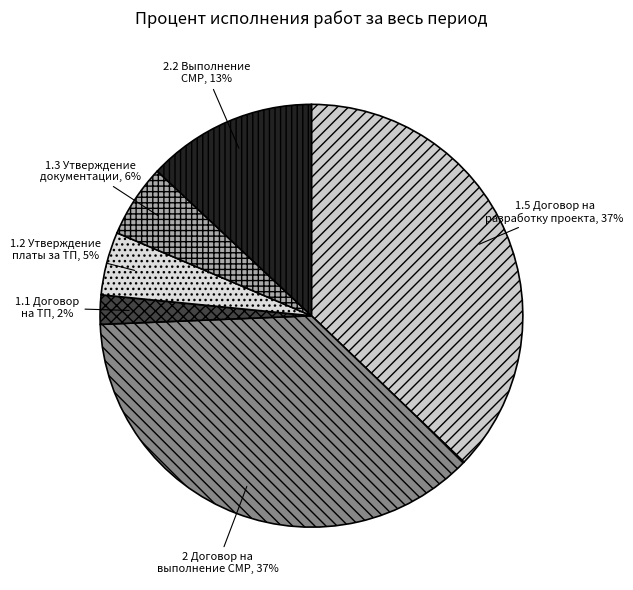

Which slice is the smallest?

1.1 Договор на ТП